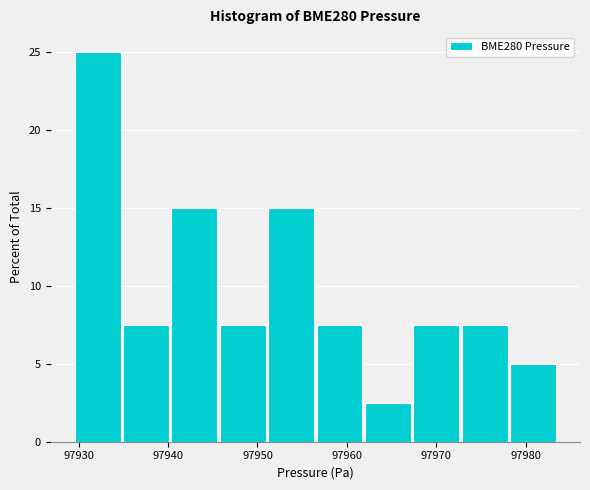

Reading left to right, list every bar in this chart as the range it spans on the x-axis followed by its height. Neither the bar edges nor the heights are printed on the chart, so give them approximately, as read against the axes.

97930 to 97935: 25.0
97935 to 97940: 7.5
97940 to 97946: 15.0
97946 to 97951: 7.5
97951 to 97957: 15.0
97957 to 97962: 7.5
97962 to 97967: 2.5
97967 to 97973: 7.5
97973 to 97978: 7.5
97978 to 97984: 5.0